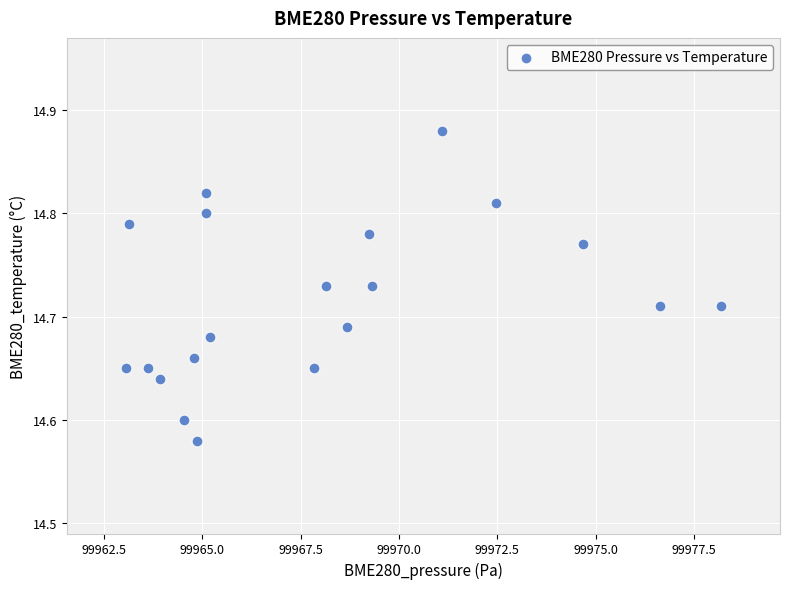

What is the range of Y values (max minus min)?

0.3